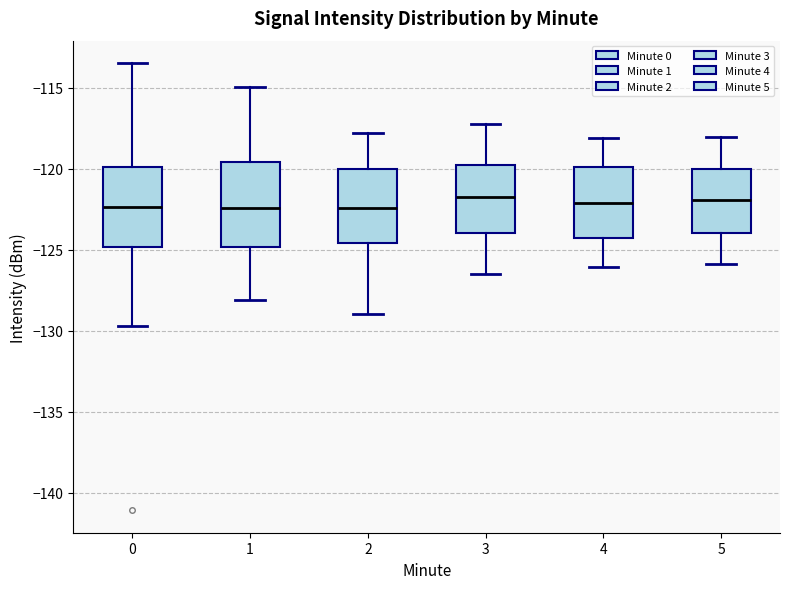

Where does the median line of the box at x = 1 sit on the y-axis? The values are not printed on the chart, so give them approximately, as read against the axis.

-122.5